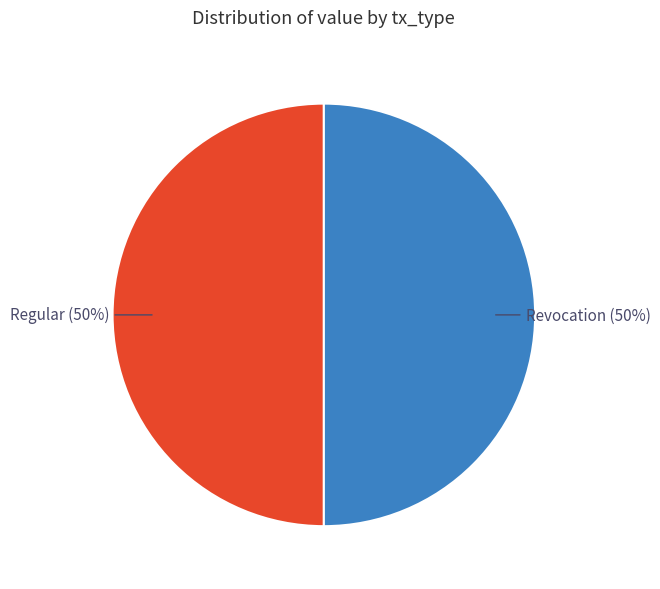

How many segments does this pie chart have?

2